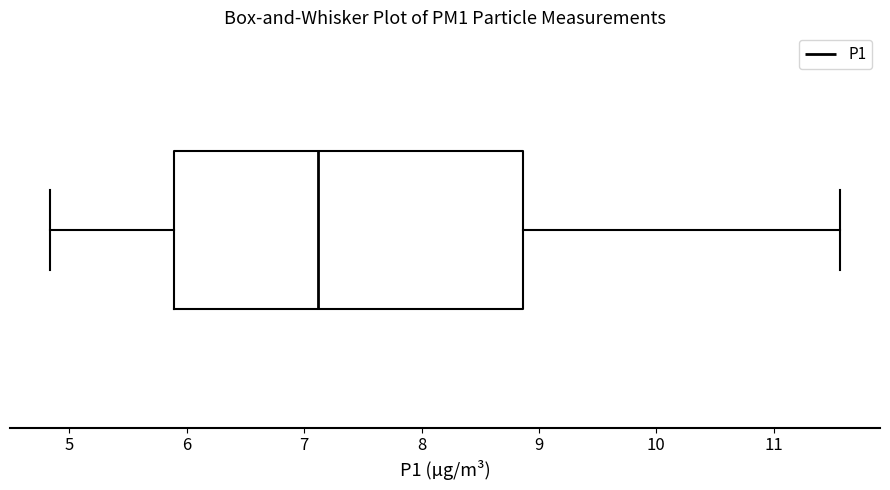

Read this box plot against the x-axis: the position of the median line, the range covered by the box, and the ends of both whiskers. The values are not printed on the chart, so give them approximately, as read against the axis.

median 7.1, box 5.9 to 8.9, whiskers 4.8 to 11.6